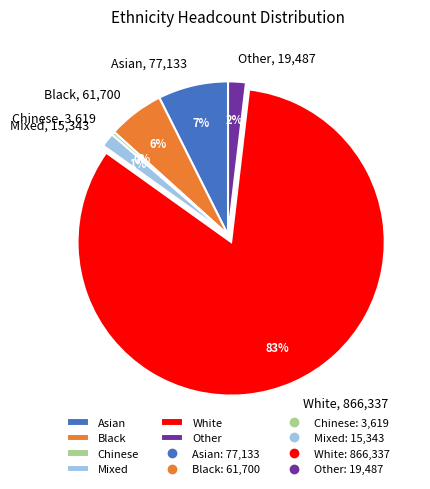

To the nearest percent, what portion does Black represent?

6%